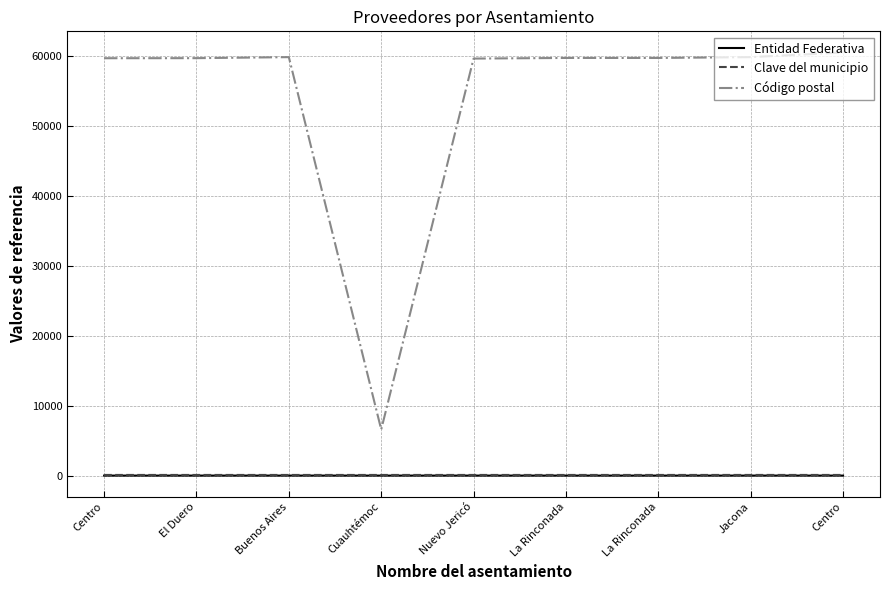

True or false: Código postal and Entidad Federativa cross at least once.

False